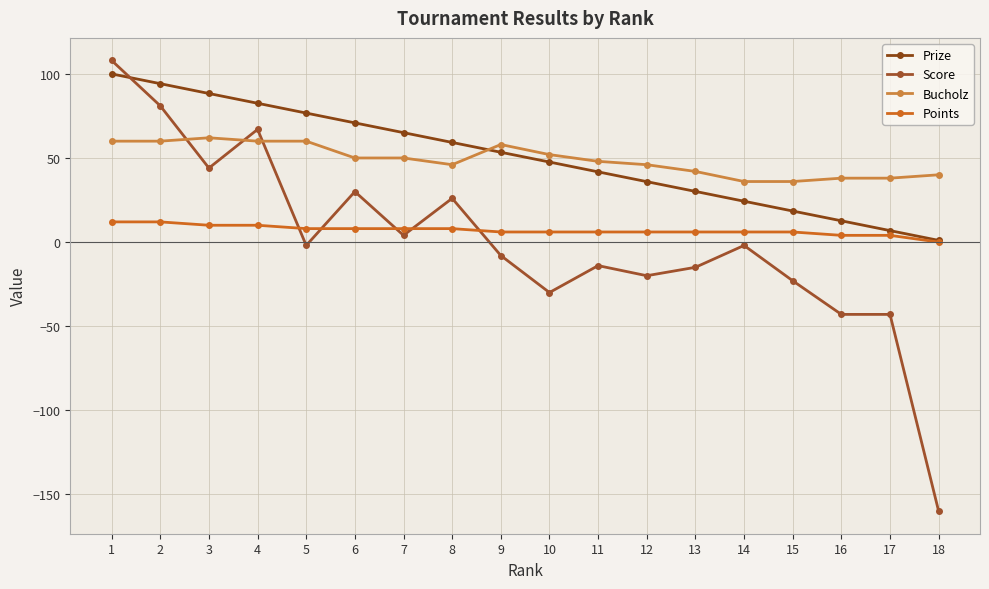

How many lines are shown in the chart?

4